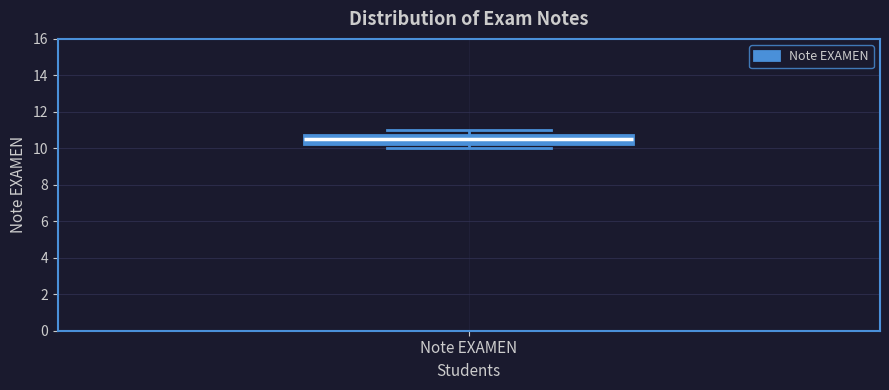

Transcribe this box plot: give where the median line is, the range the box spans, and where the two whiskers end, as read against the y-axis. The values are not printed on the chart, so give them approximately, as read against the axis.

median 10.6, box 10.2 to 10.8, whiskers 10.0 to 11.0